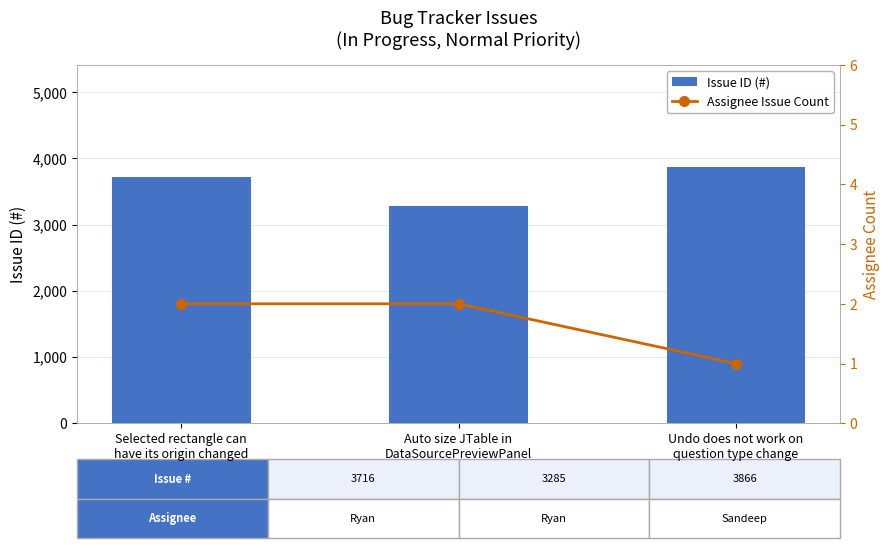

Reading left to right, what are all the values shown in this chart?

Issue ID (#): 3716	3285	3866
Assignee Issue Count: 2	2	1